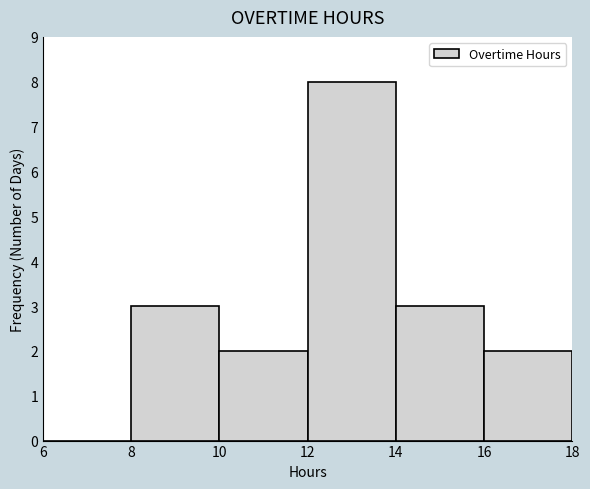

Which range on the x-axis has the tallest bar?

12 to 14